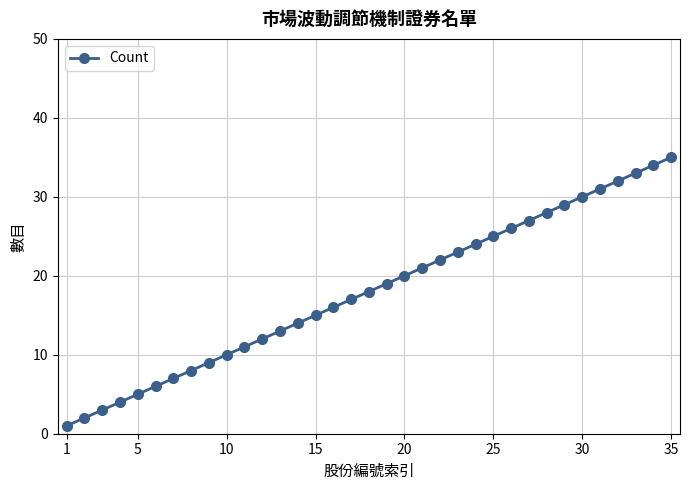

What is the sum of all values?

630